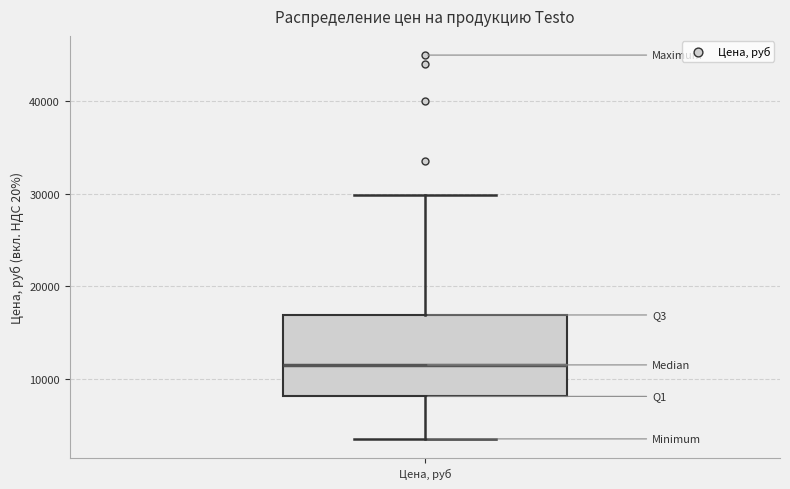

Transcribe this box plot: give where the median line is, the range the box spans, and where the two whiskers end, as read against the y-axis. The values are not printed on the chart, so give them approximately, as read against the axis.

median 12000, box 8000 to 17000, whiskers 4000 to 30000